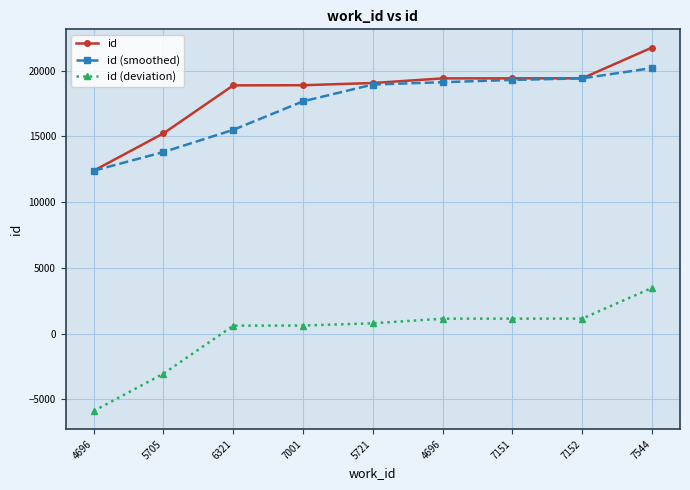

What are all the series names shown in the legend?

id, id (smoothed), id (deviation)